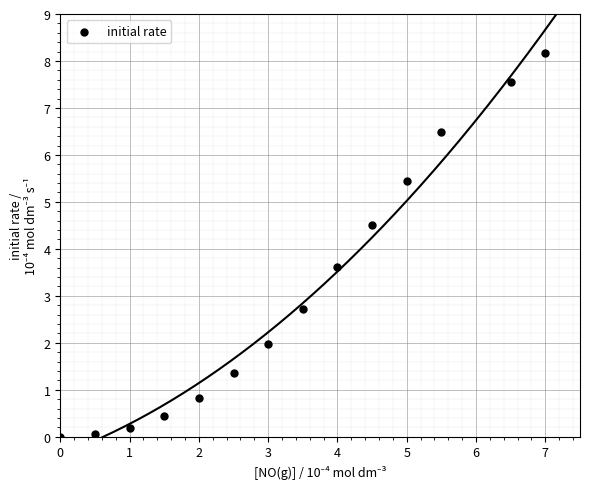

What Y value in the scatter plot is closest to 4?

3.6